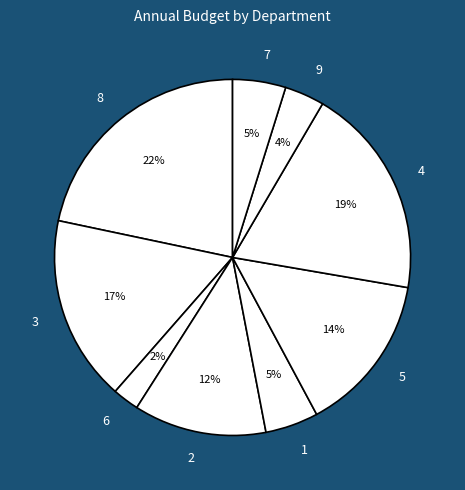

What is the smallest slice in the pie chart?

6